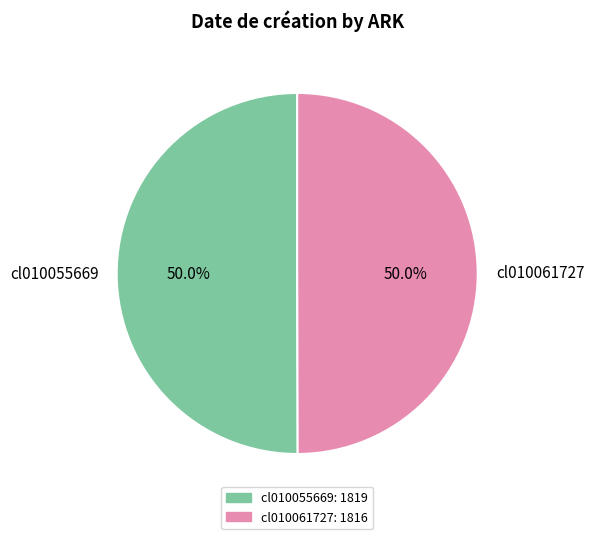

To the nearest percent, what portion does cl010055669 represent?

50%